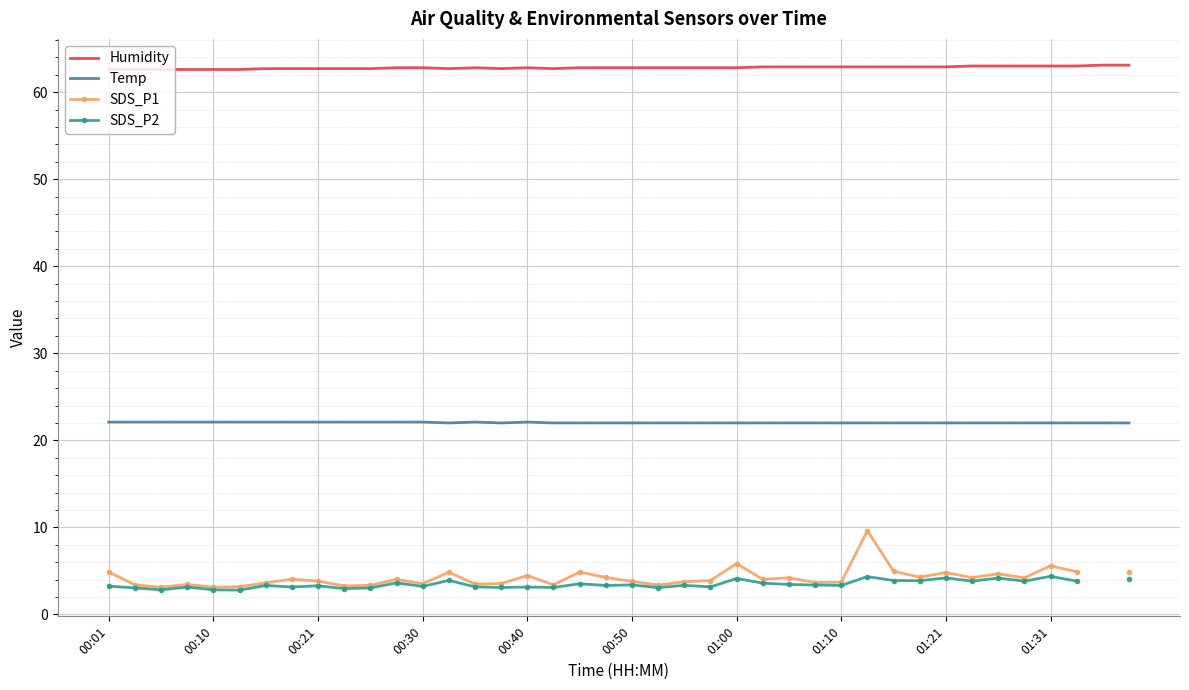

Is it true that Temp equals 22.0 at 01:10?

True